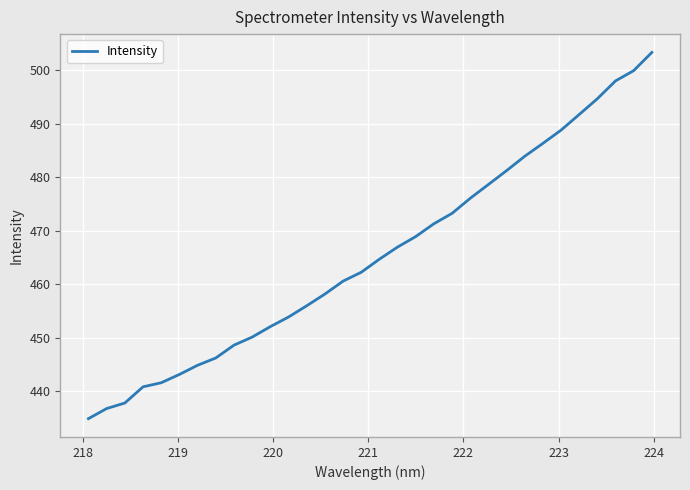

What is the greatest value displayed?

503.3